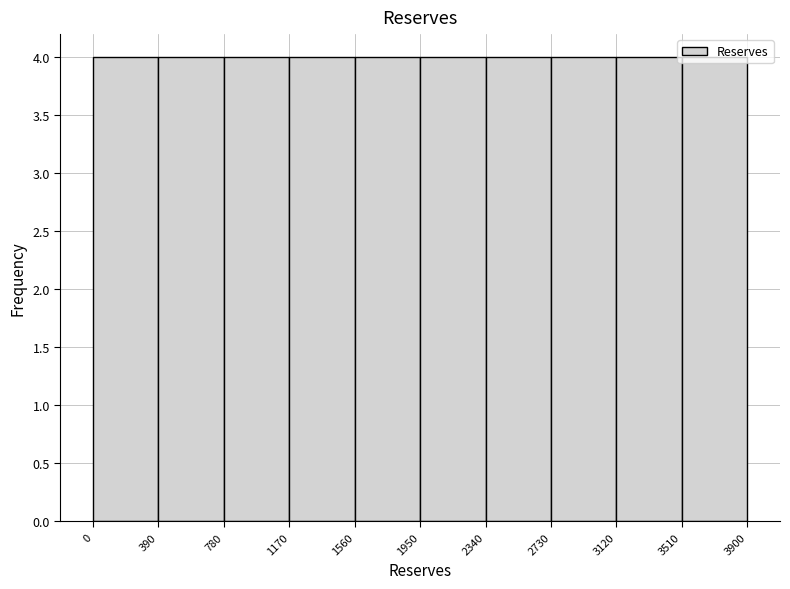

Reading left to right, transcribe this chart: for each bar, give the range it covers on the x-axis and its height. The values are not printed on the chart, so give them approximately, as read against the axis.

0 to 390: 4
390 to 780: 4
780 to 1170: 4
1170 to 1560: 4
1560 to 1950: 4
1950 to 2340: 4
2340 to 2730: 4
2730 to 3120: 4
3120 to 3510: 4
3510 to 3900: 4